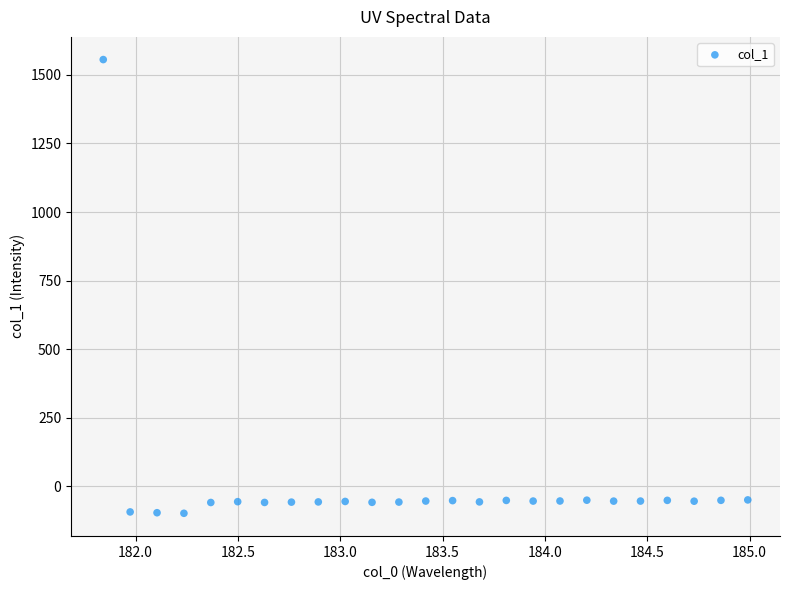

What is the range of X values (max minus min)?

3.1